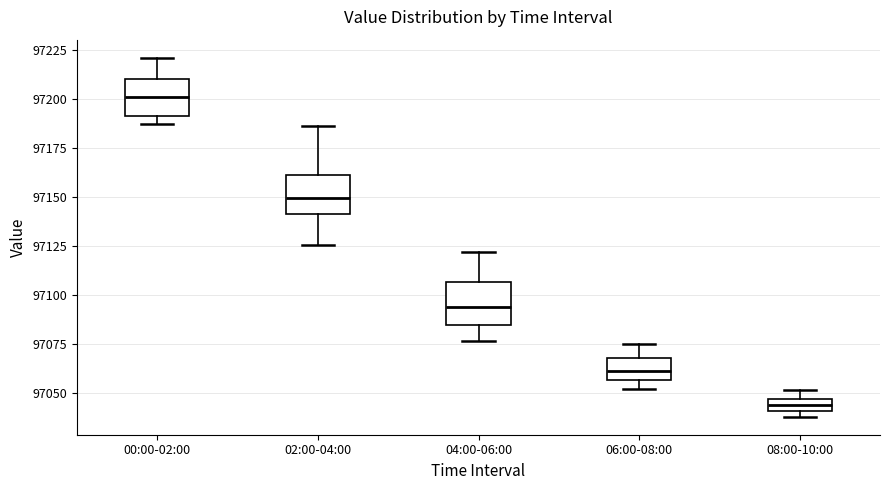

Where is the upper edge of the box for 08:00-10:00 on the y-axis? The values are not printed on the chart, so give them approximately, as read against the axis.

97045